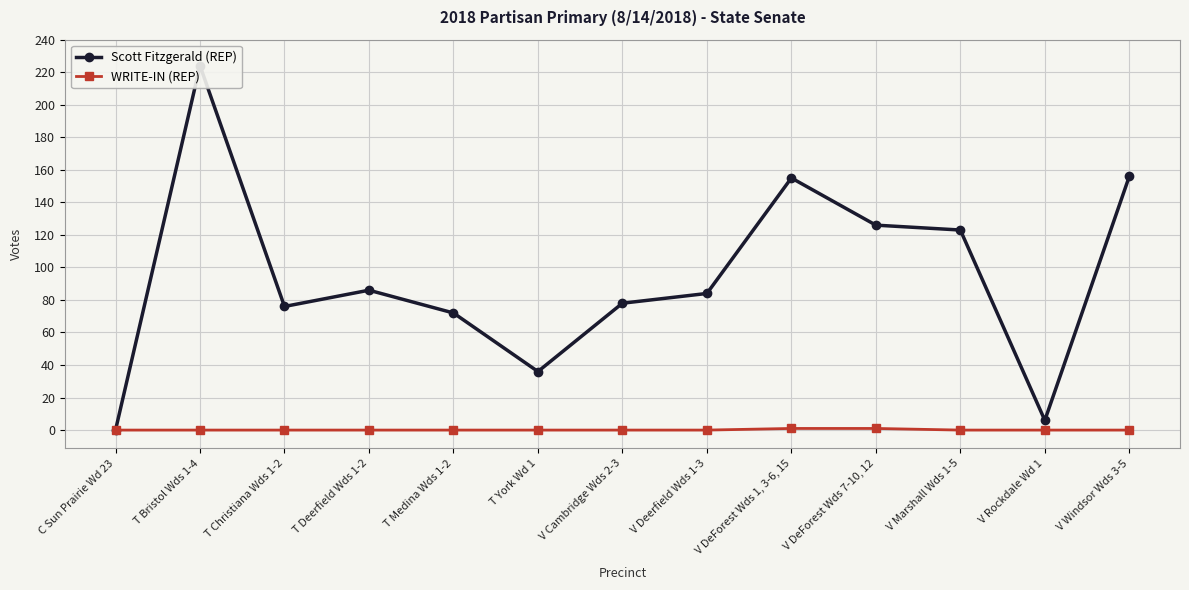

What is the difference between the second highest and second lowest values in the WRITE-IN (REP) series?

1